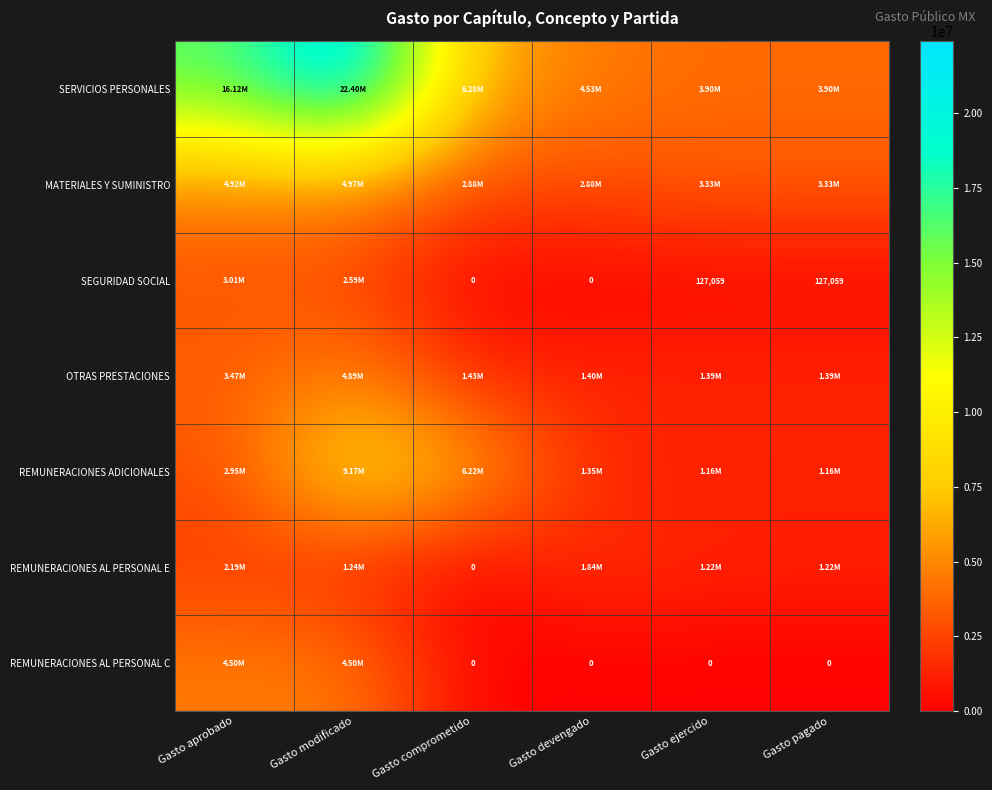

The value of SERVICIOS PERSONALES at Gasto devengado is 4526946.8. True or false?

True